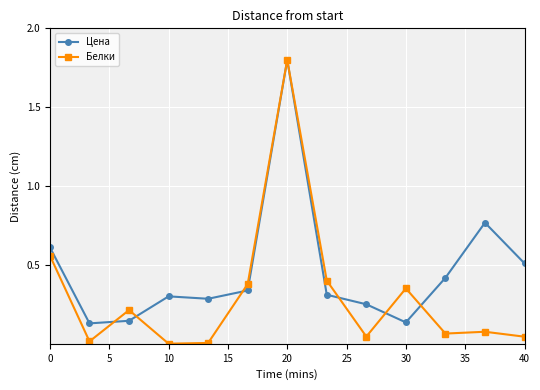

Which series has the largest total across all categories?

Цена